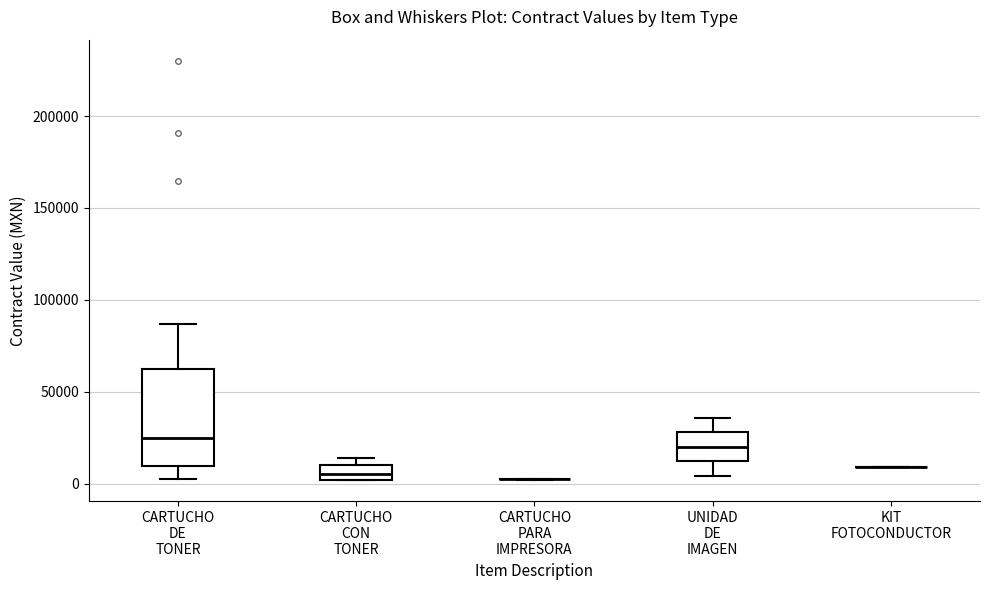

Reading left to right, read every box against the y-axis: the position of its median line, the range the box covers, and the ends of its whiskers. The values are not printed on the chart, so give them approximately, as read against the axis.

CARTUCHO DE TONER: median 25000, box 10000 to 60000, whiskers 0 to 85000
CARTUCHO CON TONER: median 5000, box 0 to 10000, whiskers 0 to 15000
CARTUCHO PARA IMPRESORA: box collapsed to a line at 0, whiskers 0 to 5000
UNIDAD DE IMAGEN: median 20000, box 10000 to 30000, whiskers 5000 to 35000
KIT FOTOCONDUCTOR: box collapsed to a line at 10000, whiskers 10000 to 10000